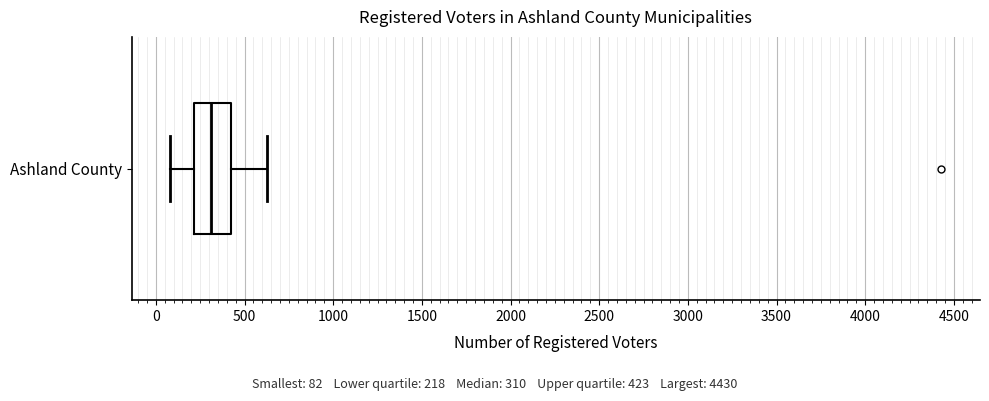

Read this box plot against the x-axis: the position of the median line, the range covered by the box, and the ends of both whiskers. The values are not printed on the chart, so give them approximately, as read against the axis.

median 300, box 200 to 400, whiskers 100 to 600